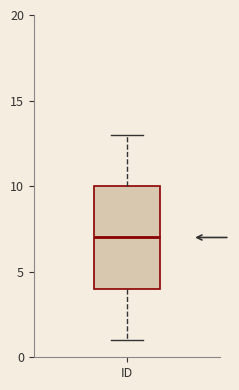

Transcribe this box plot: give where the median line is, the range the box spans, and where the two whiskers end, as read against the y-axis. The values are not printed on the chart, so give them approximately, as read against the axis.

median 7, box 4 to 10, whiskers 1 to 13